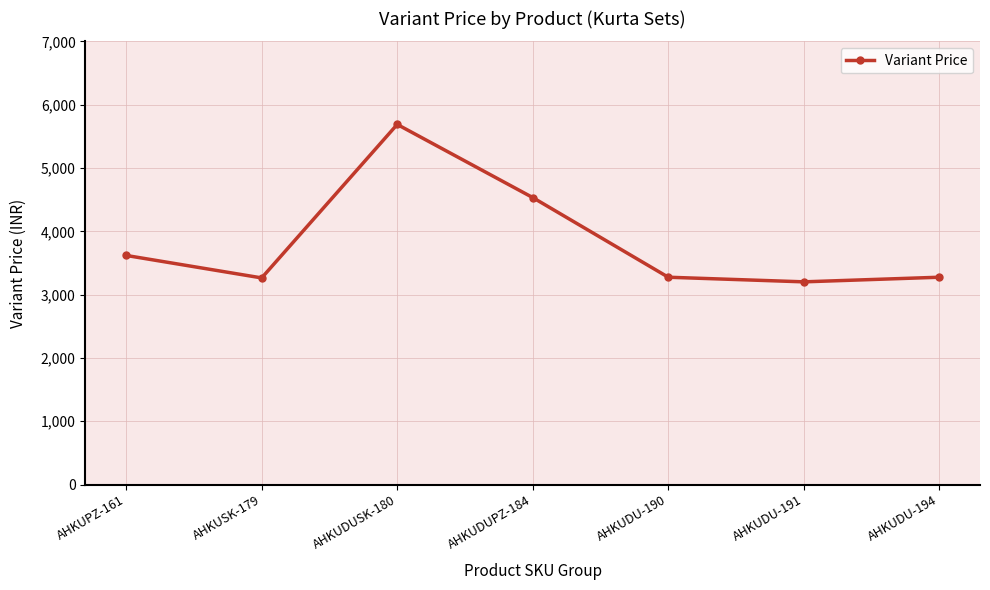

What is the label of the 4th point from the left?

AHKUDUPZ-184